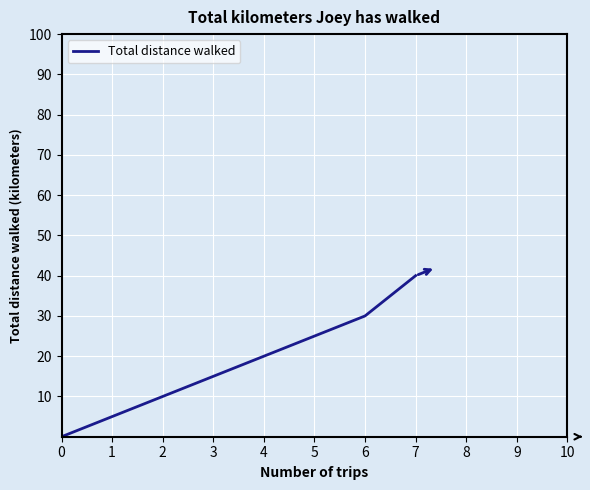

Reading right to left, what are all the values shown in this chart?

7=40	6=30	5=25	4=20	3=15	2=10	1=5	0=0